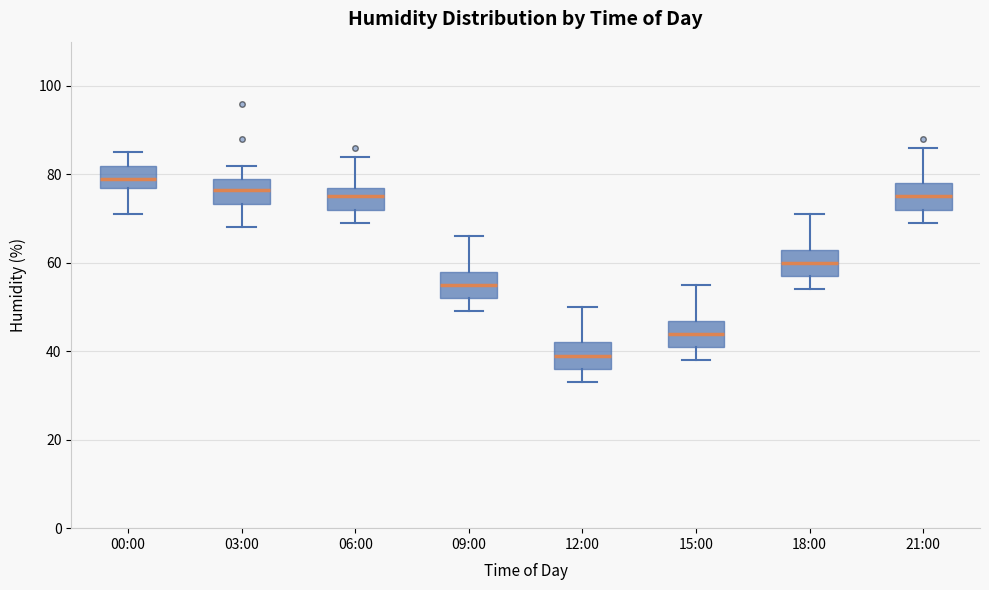

Reading left to right, transcribe this box plot: for each box, give where its median line is, the range the box spans, and where its two whiskers end, as read against the y-axis. The values are not printed on the chart, so give them approximately, as read against the axis.

00:00: median 80, box 78 to 82, whiskers 72 to 86
03:00: median 76, box 74 to 80, whiskers 68 to 82
06:00: median 76, box 72 to 78, whiskers 70 to 84
09:00: median 56, box 52 to 58, whiskers 50 to 66
12:00: median 40, box 36 to 42, whiskers 34 to 50
15:00: median 44, box 42 to 46, whiskers 38 to 56
18:00: median 60, box 58 to 64, whiskers 54 to 72
21:00: median 76, box 72 to 78, whiskers 70 to 86